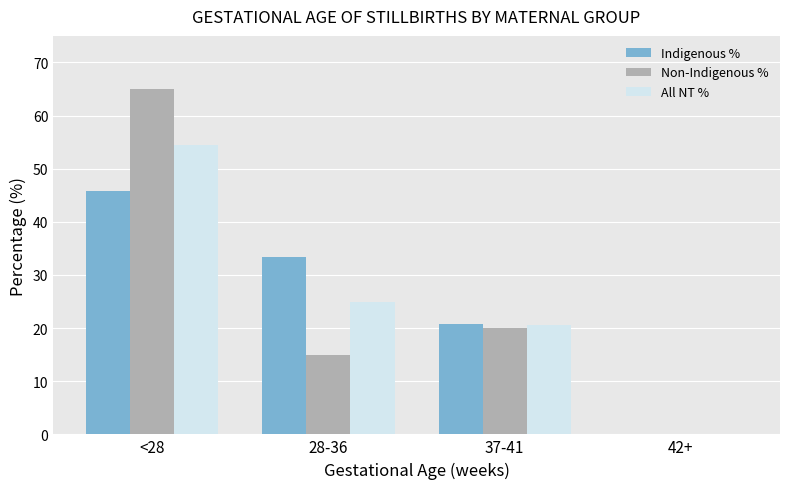

Reading left to right, what are all the values shown in this chart?

Indigenous %: <28=45.8	28-36=33.3	37-41=20.8	42+=0.0
Non-Indigenous %: <28=65.0	28-36=15.0	37-41=20.0	42+=0.0
All NT %: <28=54.5	28-36=25.0	37-41=20.5	42+=0.0